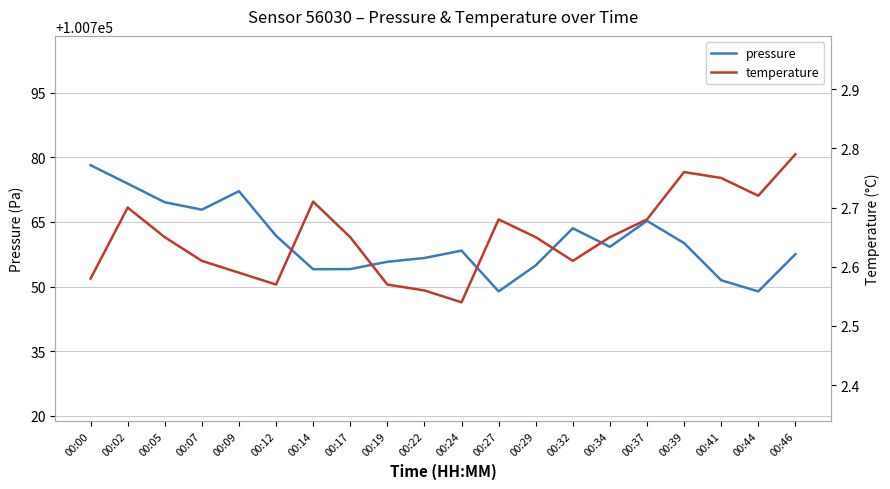

Rank the series by their average value, from highest to lowest.

pressure, temperature